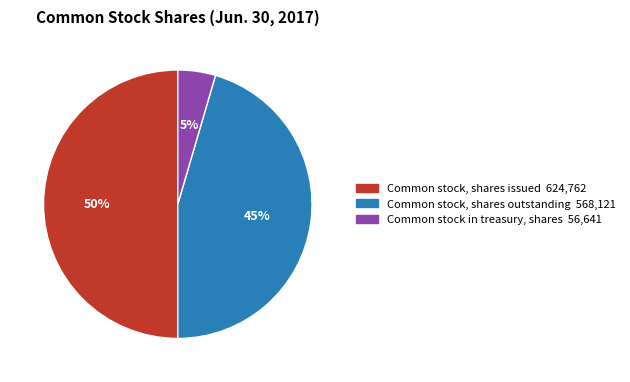

To the nearest percent, what is the average slice percentage?

33%